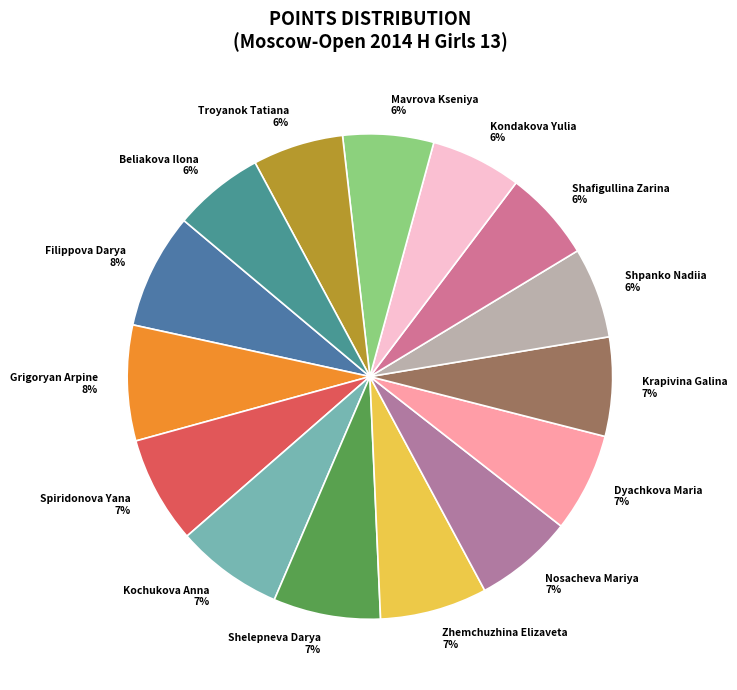

True or false: Shpanko Nadiia accounts for 1% of the total.

False